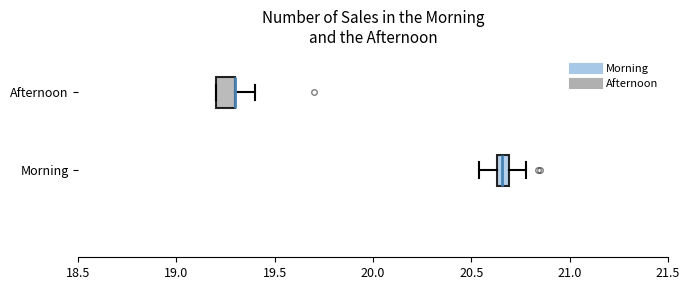

Where is the right edge of the box for Morning on the x-axis? The values are not printed on the chart, so give them approximately, as read against the axis.

20.70